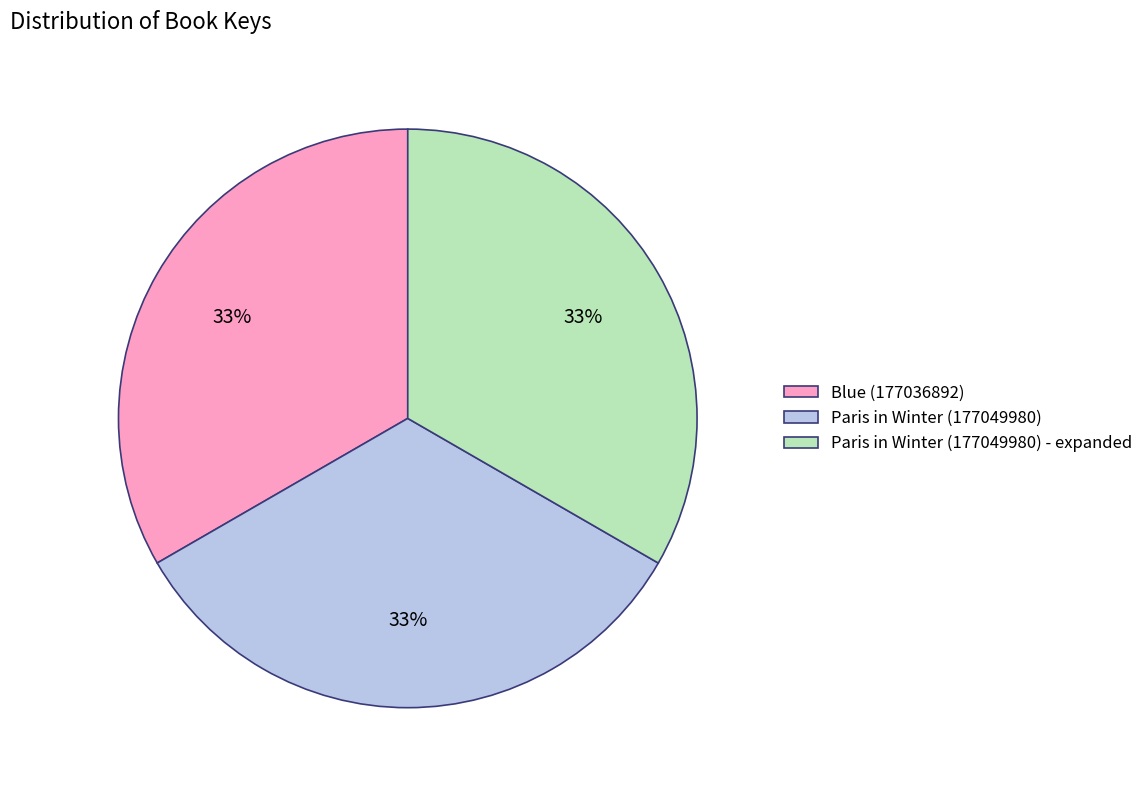

To the nearest percent, what percentage of the pie is Paris in Winter (177049980) - expanded?

33%